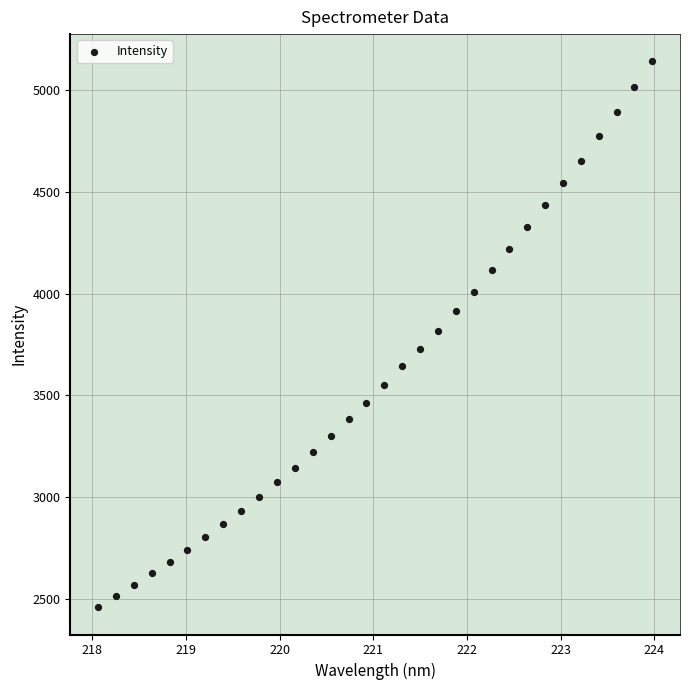

What is the range of X values (max minus min)?

5.9